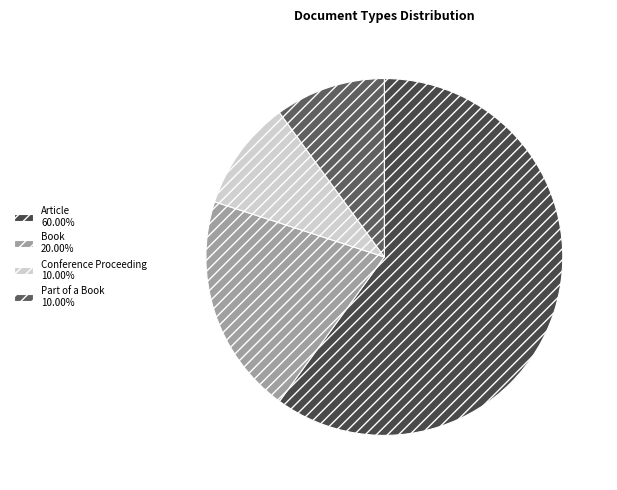

How many segments does this pie chart have?

4